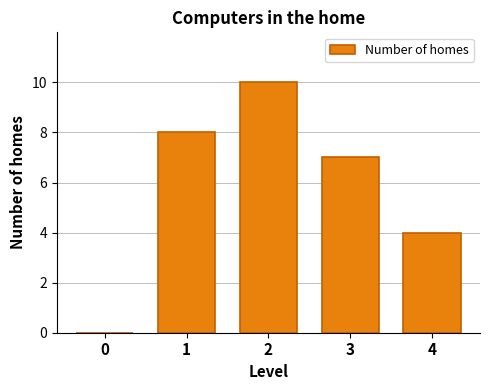

Reading left to right, extract all data points from this chart.

0=0	1=8	2=10	3=7	4=4